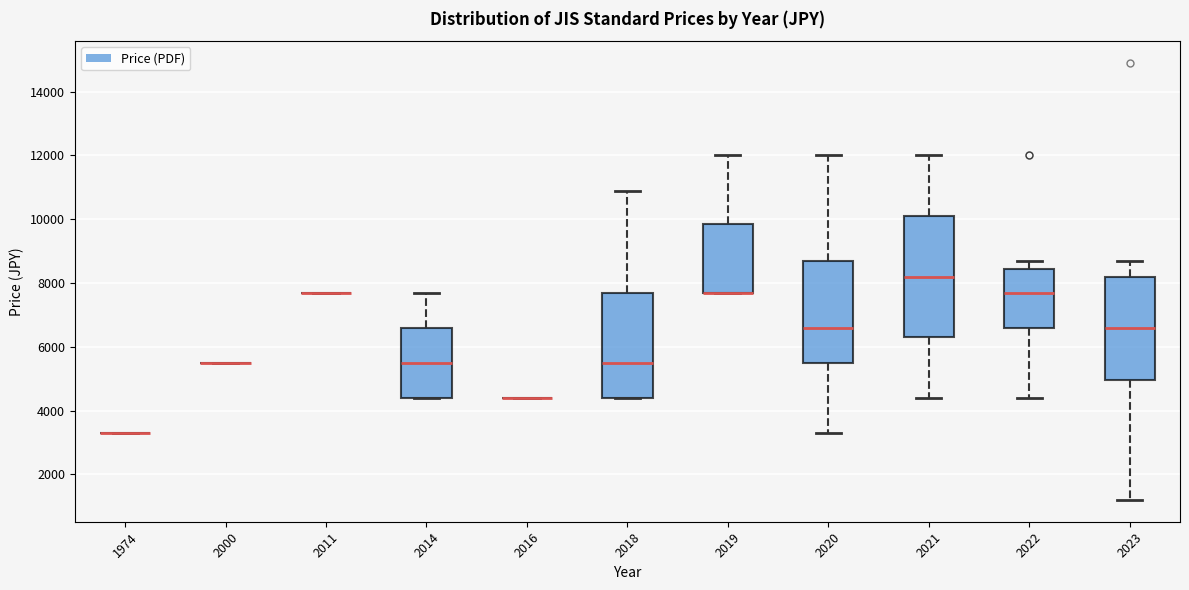

Which box is the tallest, from its lower edge to its upper edge?

2021